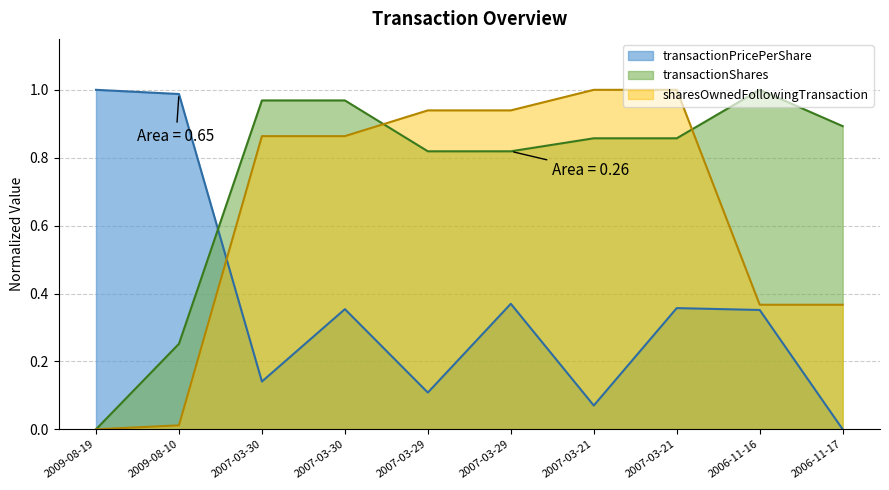

Is it true that sharesOwnedFollowingTransaction equals 0.0 at 2009-08-19?

True